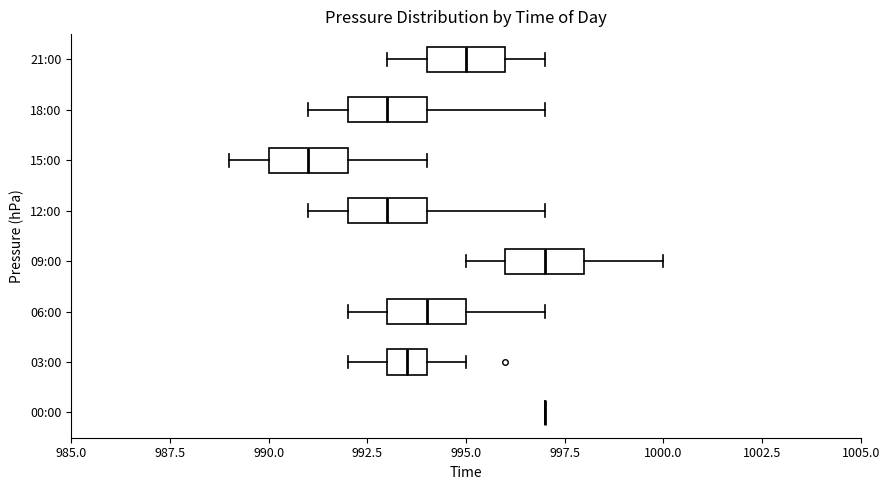

Reading bottom to top, transcribe this box plot: for each box, give where its median line is, the range the box spans, and where its two whiskers end, as read against the x-axis. The values are not printed on the chart, so give them approximately, as read against the axis.

00:00: box collapsed to a line at 997.0, whiskers 997.0 to 997.0
03:00: median 993.5, box 993.0 to 994.0, whiskers 992.0 to 995.0
06:00: median 994.0, box 993.0 to 995.0, whiskers 992.0 to 997.0
09:00: median 997.0, box 996.0 to 998.0, whiskers 995.0 to 1000.0
12:00: median 993.0, box 992.0 to 994.0, whiskers 991.0 to 997.0
15:00: median 991.0, box 990.0 to 992.0, whiskers 989.0 to 994.0
18:00: median 993.0, box 992.0 to 994.0, whiskers 991.0 to 997.0
21:00: median 995.0, box 994.0 to 996.0, whiskers 993.0 to 997.0